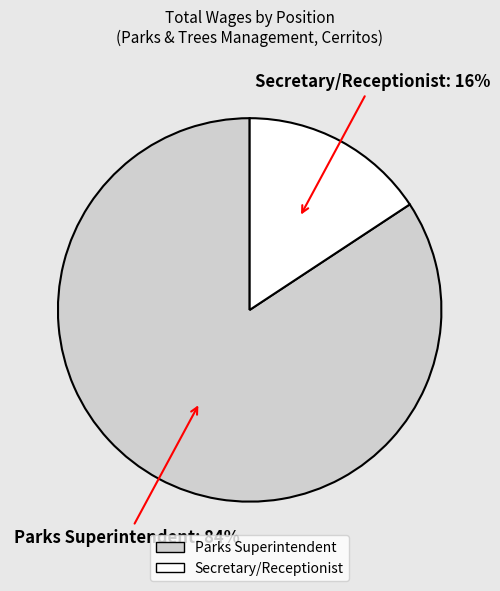

Which has a higher value, Secretary/Receptionist or Parks Superintendent?

Parks Superintendent